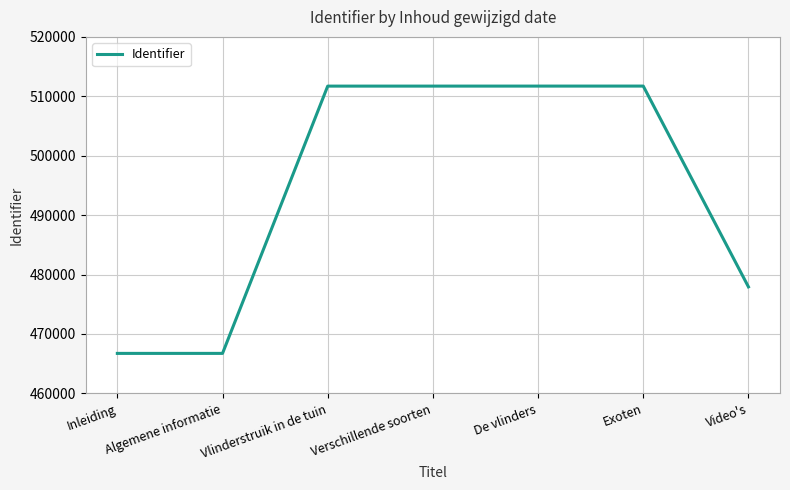

What is the sum of the values at Algemene informatie and Vlinderstruik in de tuin?

978434